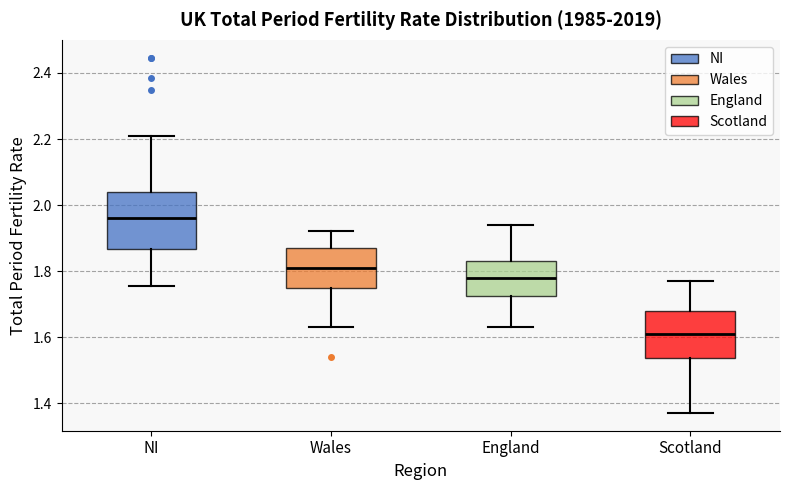

Where is the lower edge of the box for Wales on the y-axis? The values are not printed on the chart, so give them approximately, as read against the axis.

1.76